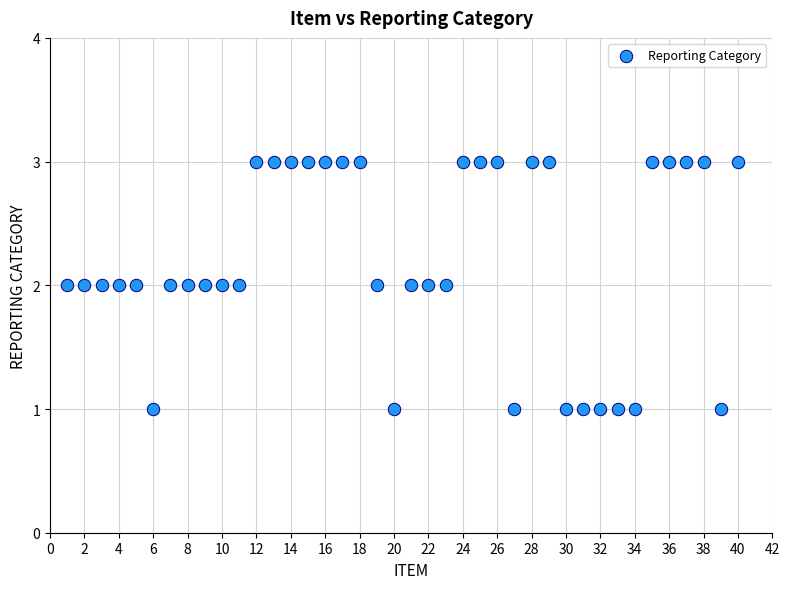

What is the range of X values (max minus min)?

39